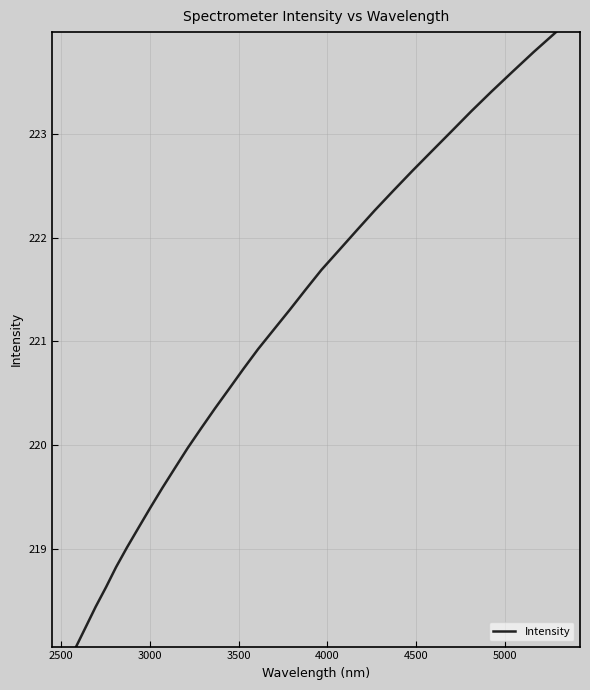

Reading left to right, list all the values displayed in this chart.

218.1	218.3	218.4	218.6	218.8	219.0	219.2	219.4	219.6	219.8	220.0	220.2	220.4	220.5	220.7	220.9	221.1	221.3	221.5	221.7	221.9	222.1	222.3	222.5	222.6	222.8	223.0	223.2	223.4	223.6	223.8	224.0